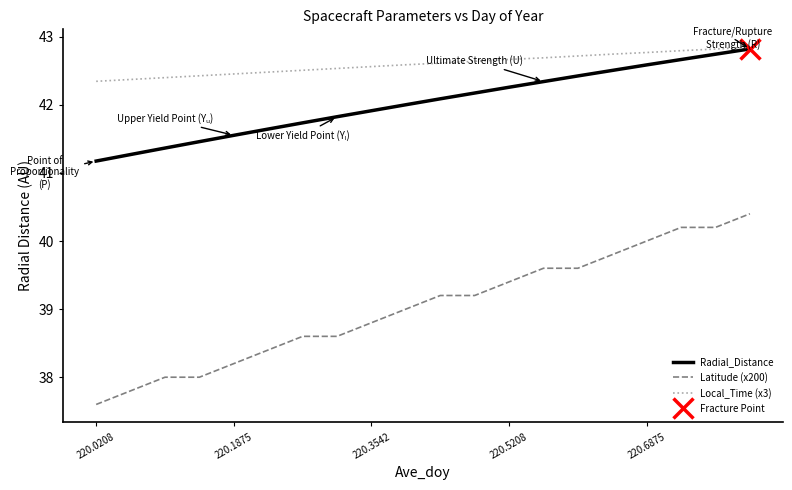

At which label is Local_Time (x3) closest to 42?

220.0208